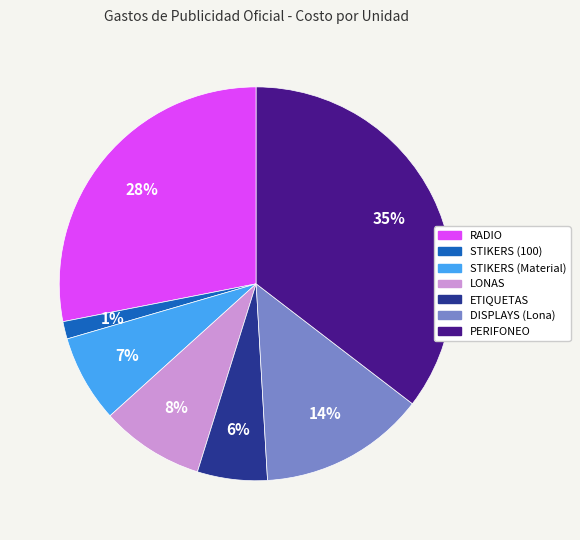

Is STIKERS (100) the majority of the pie?

No